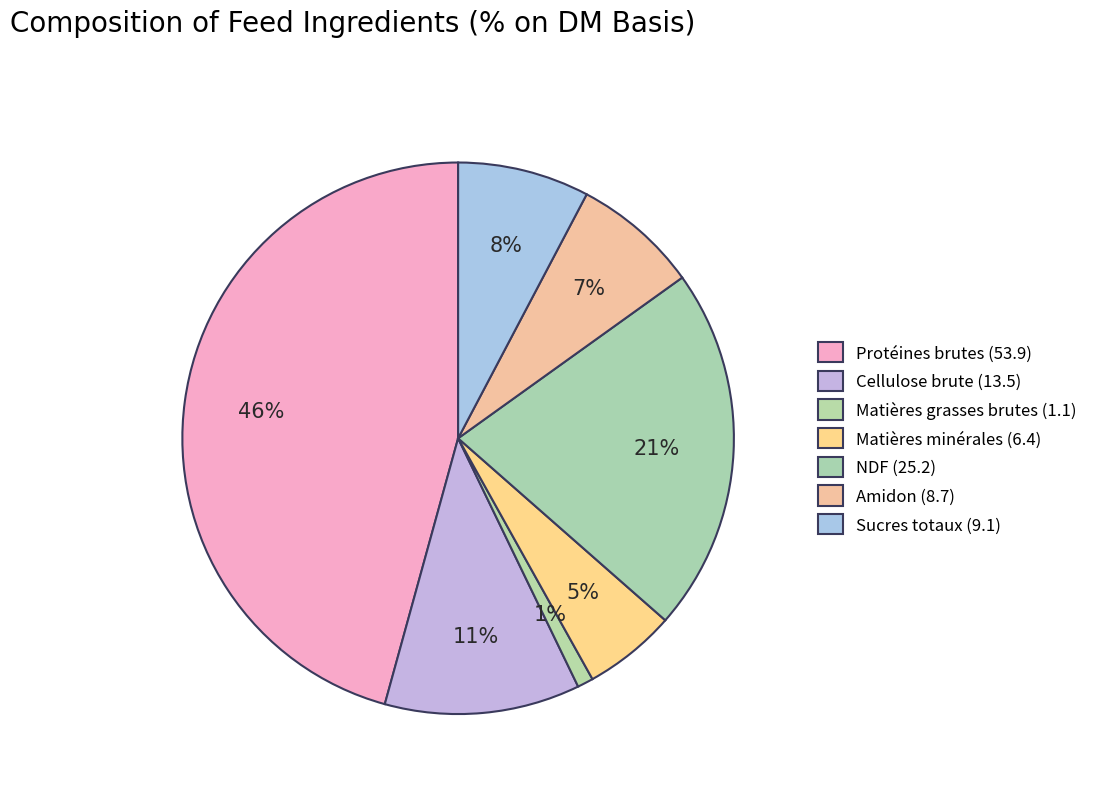

Is there a majority slice in this chart?

No